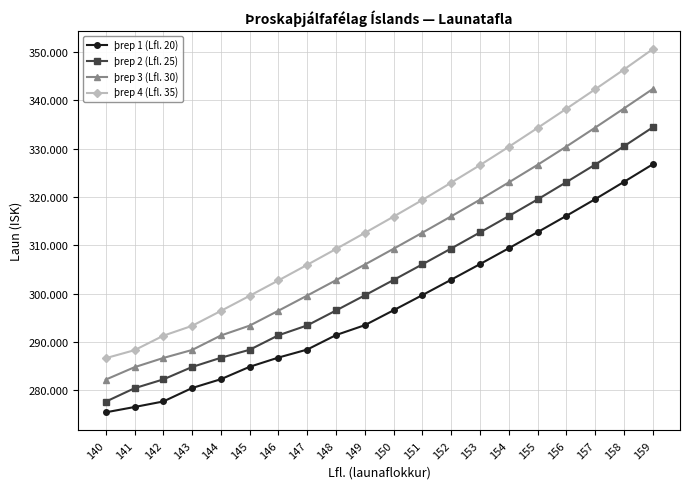

At which label is þrep 1 (Lfl. 20) closest to 301070?

151